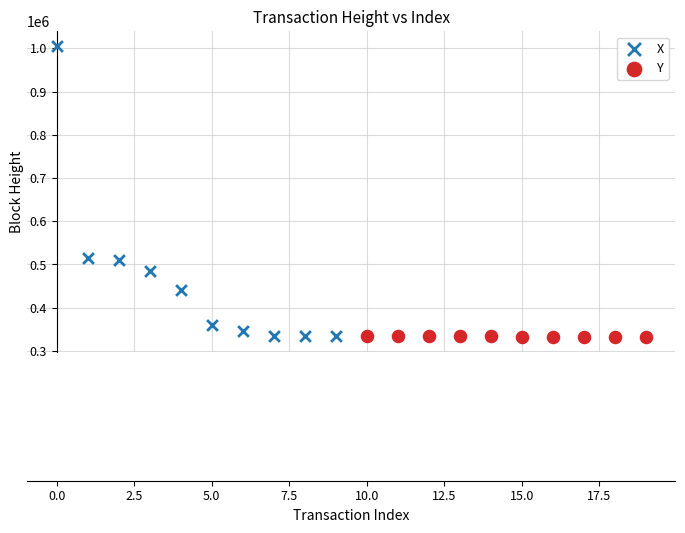

Which series has the largest Y range (max minus min)?

X